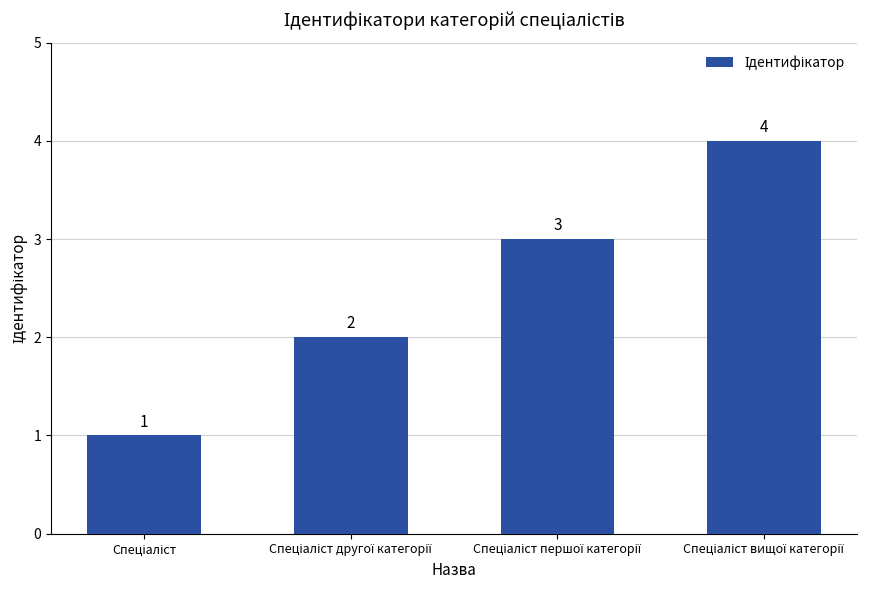

How many data points does each series have?

4